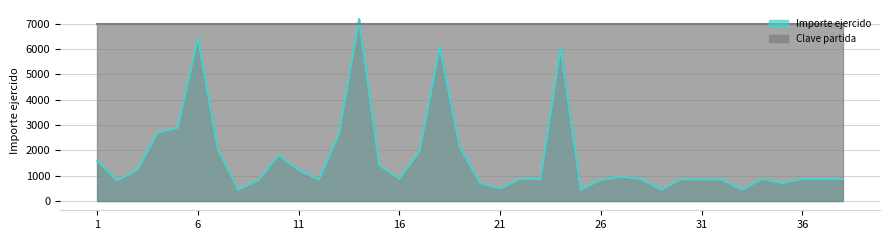

What is the maximum value shown in the chart?

7179.0